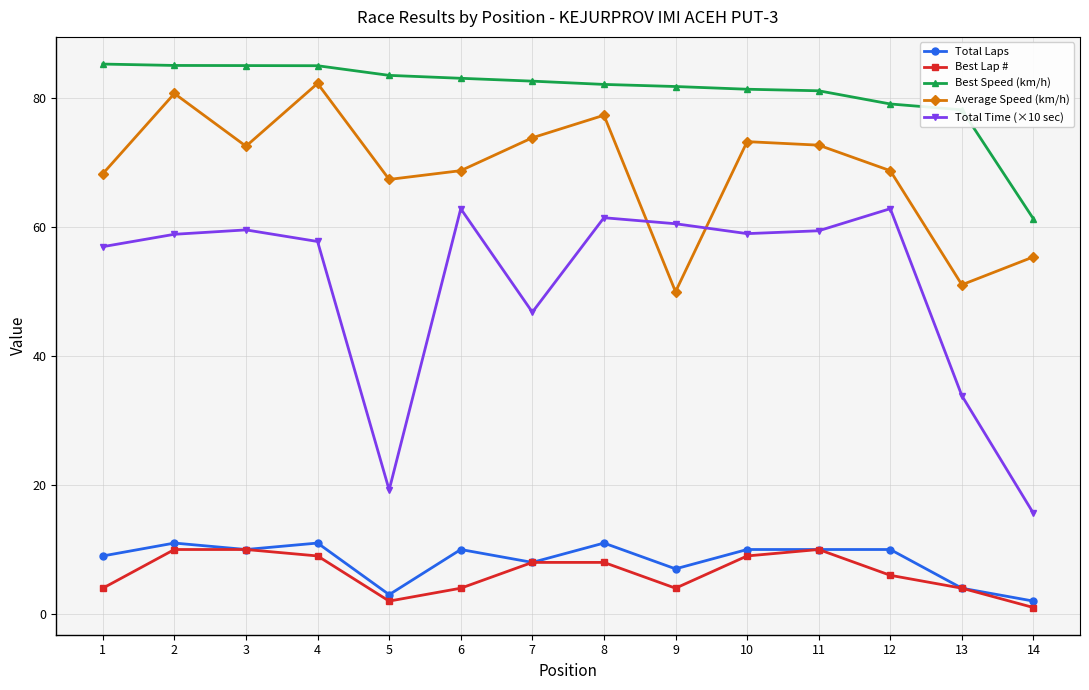

What is the greatest value displayed?

85.3